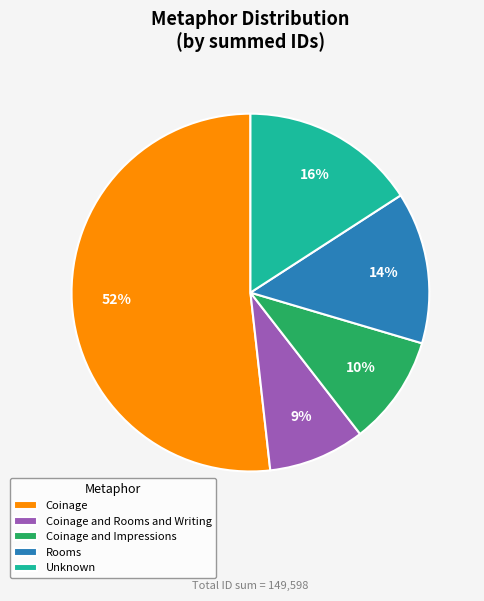

To the nearest percent, what is the average slice percentage?

20%